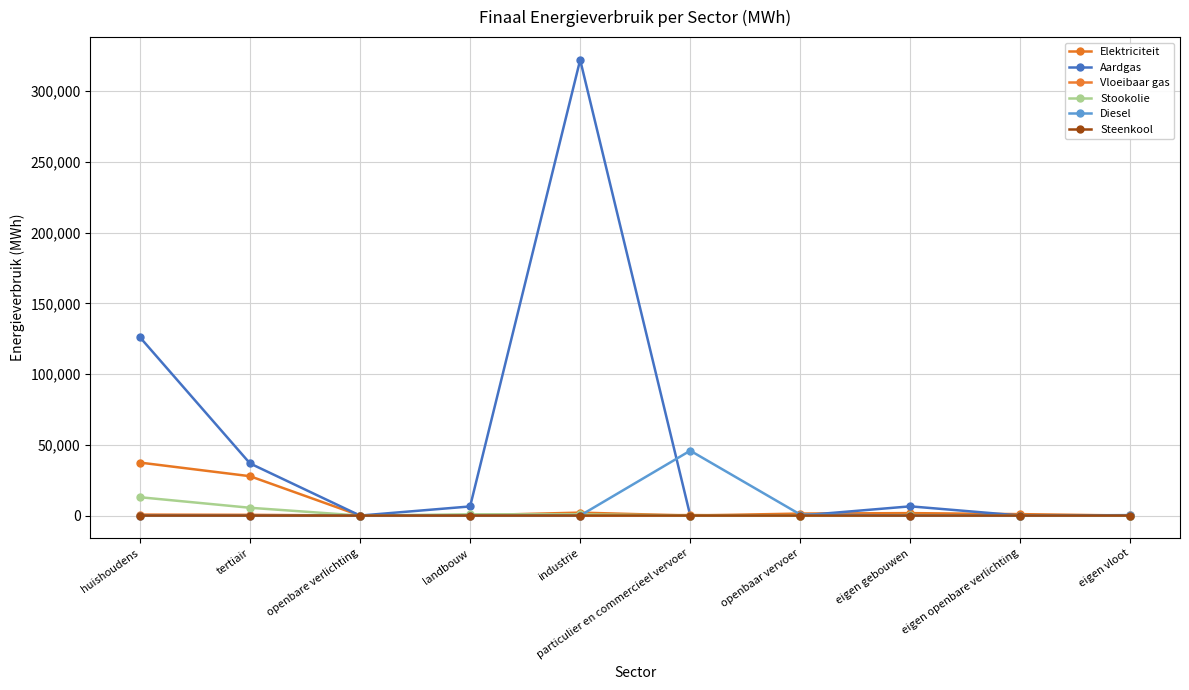

How many categories are shown in the chart?

10